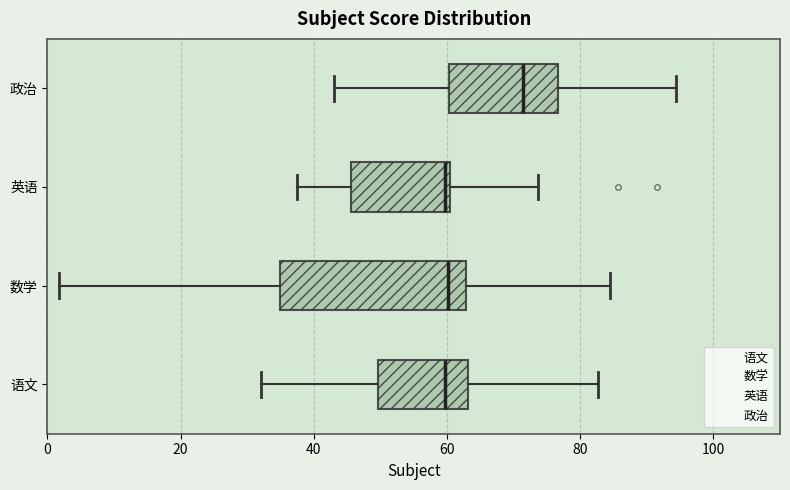

Where does the left whisker of the box for 英语 end on the x-axis? The values are not printed on the chart, so give them approximately, as read against the axis.

38